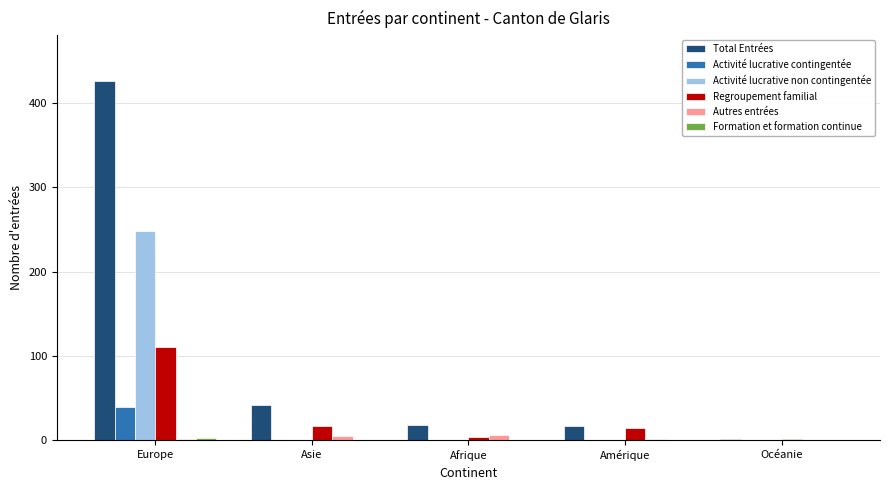

What is the total value across all series at Asie?

64